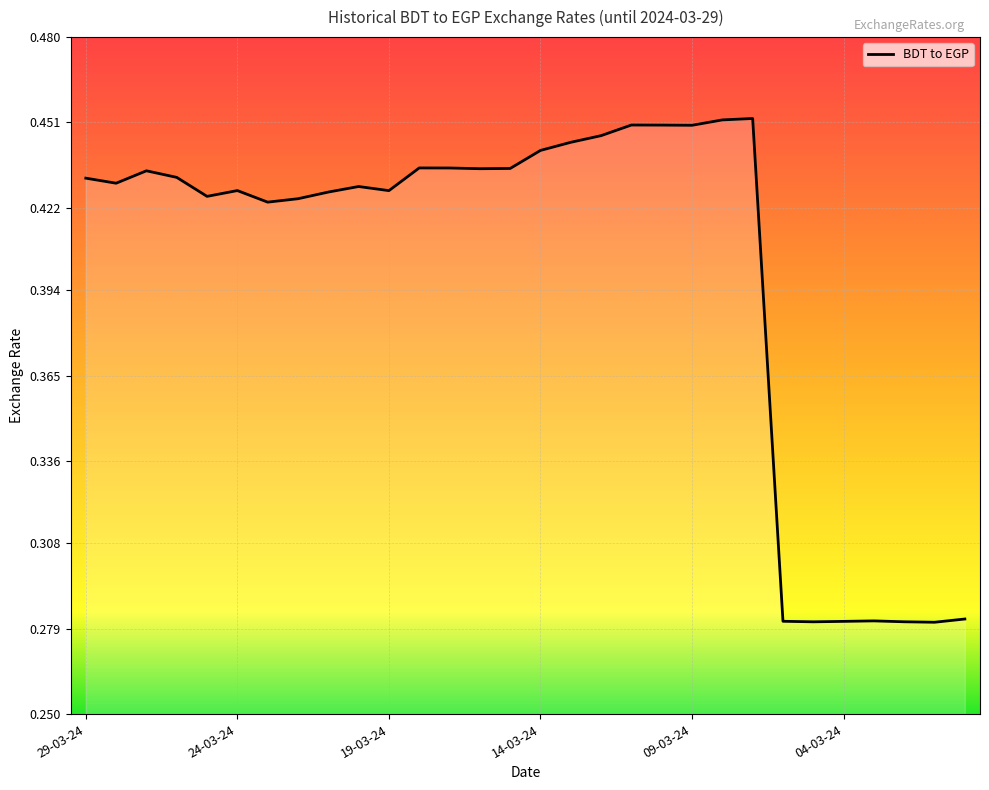

Does the chart have visible grid lines?

Yes